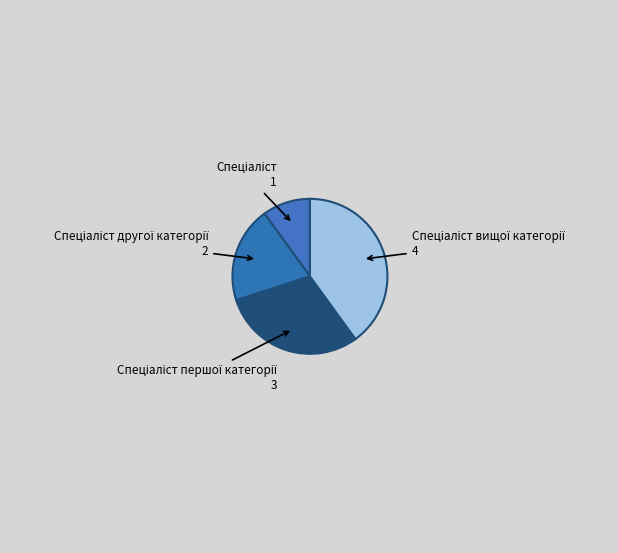

Does any single category account for the majority?

No